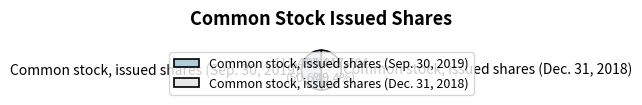

How many segments does this pie chart have?

2